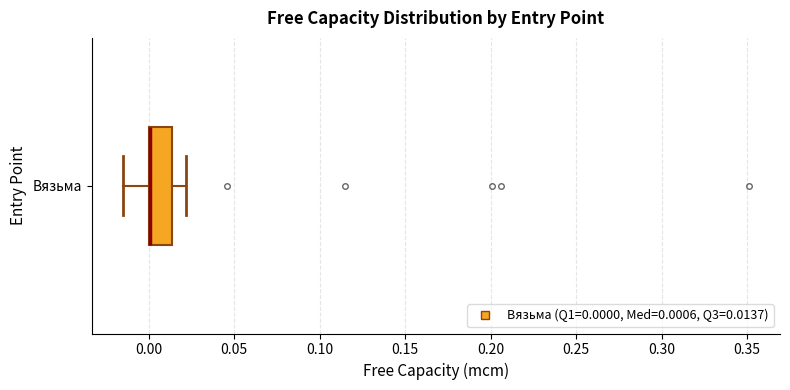

Read this box plot against the x-axis: the position of the median line, the range covered by the box, and the ends of both whiskers. The values are not printed on the chart, so give them approximately, as read against the axis.

median 0.000 (drawn on the box's left edge), box 0.000 to 0.015, whiskers -0.015 to 0.020